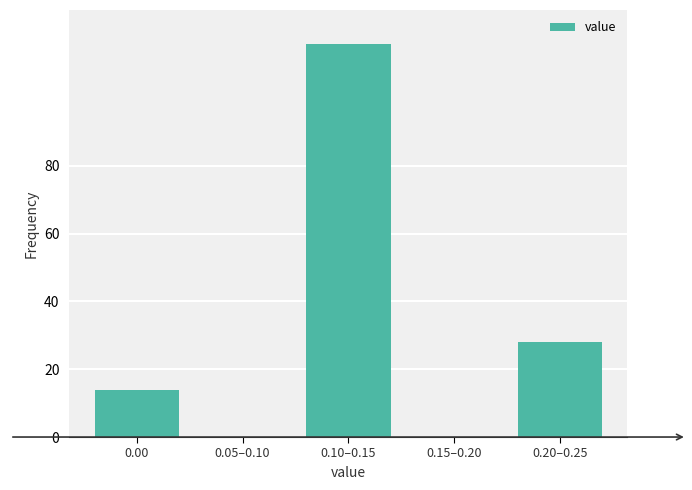

Reading left to right, extract all data points from this chart.

0.00=14	0.05–0.10=0	0.10–0.15=116	0.15–0.20=0	0.20–0.25=28